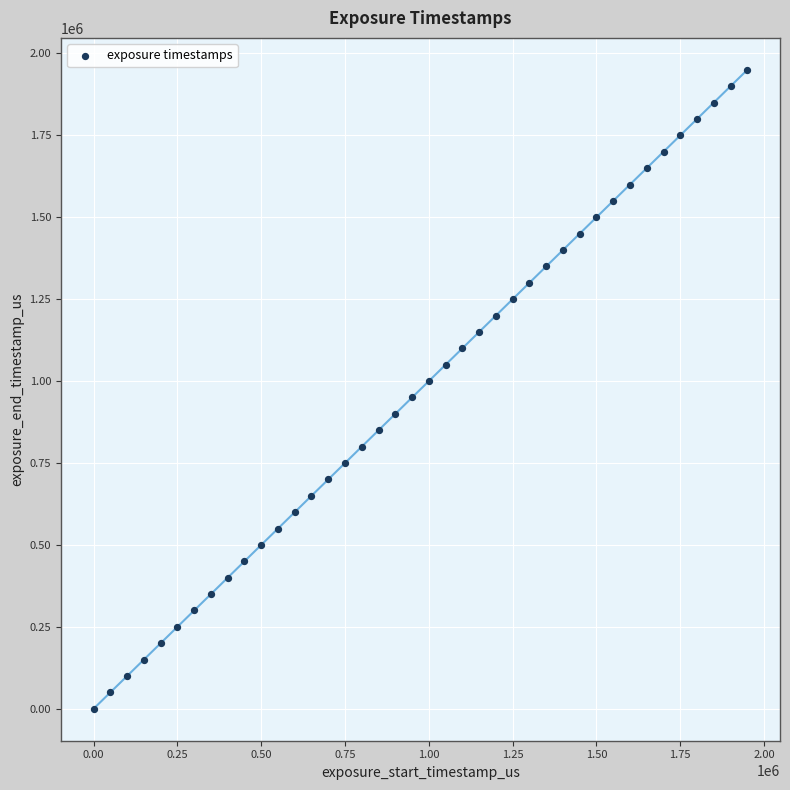

What is the range of Y values (max minus min)?

1950008